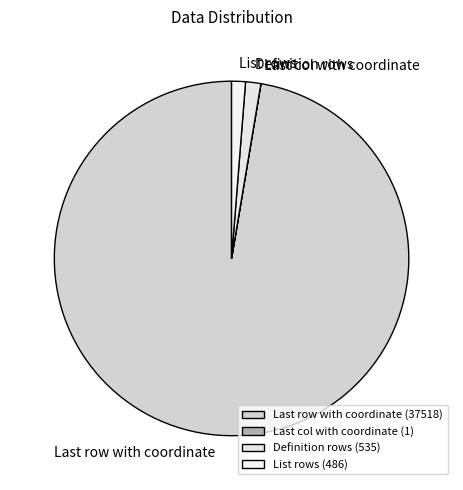

The Definition rows slice represents 1% of the pie. True or false?

True